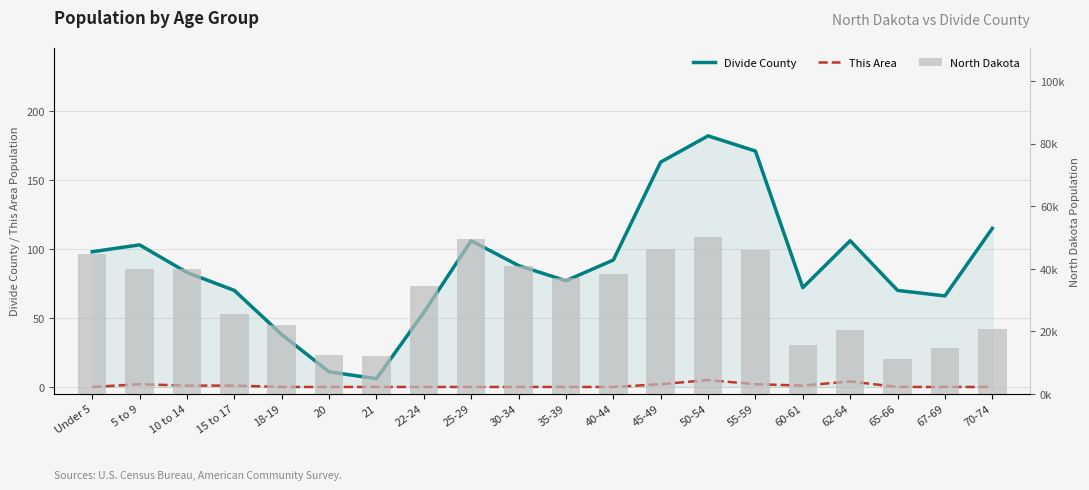

Which has a higher value, 55-59 or 60-61?

55-59